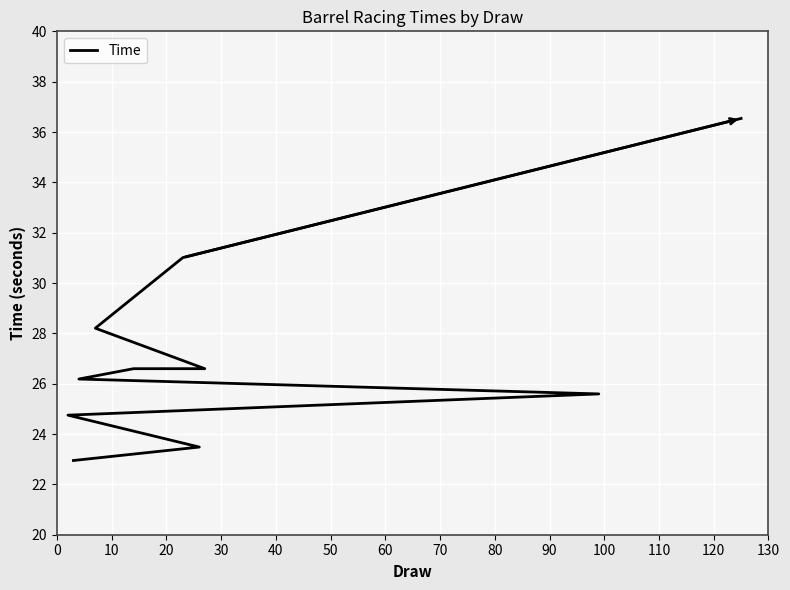

Is this an area chart (filled region under the line)?

No